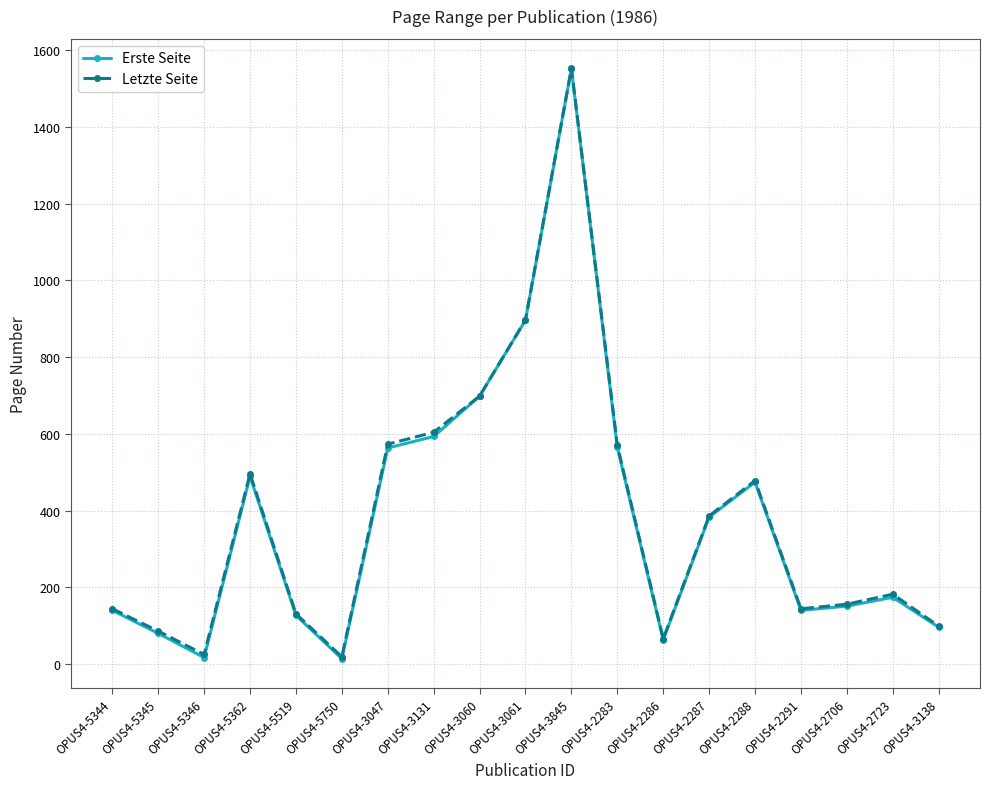

What is the label of the 14th point from the left?

OPUS4-2287